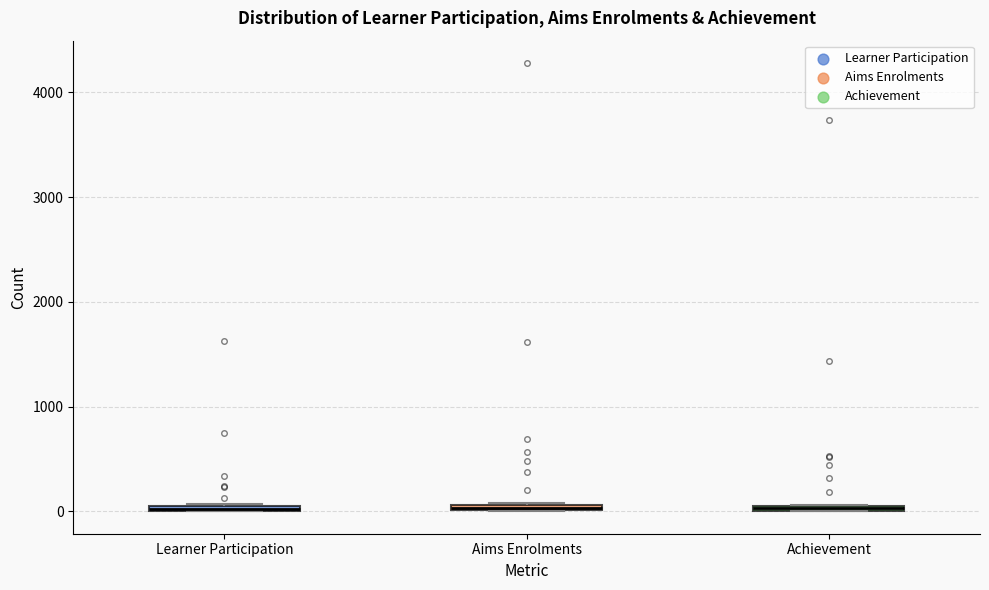

Where is the lower edge of the box for Aims Enrolments on the y-axis? The values are not printed on the chart, so give them approximately, as read against the axis.

0